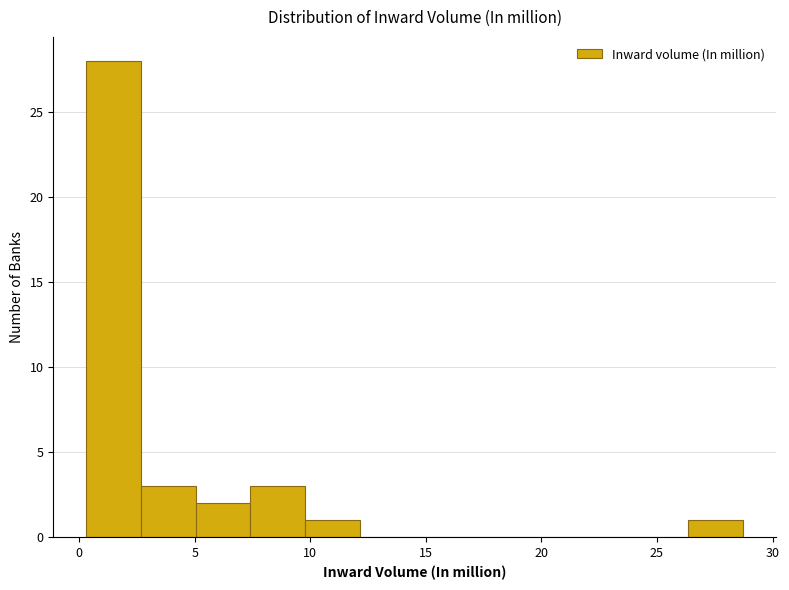

Reading left to right, list every bar in this chart as the range it spans on the x-axis followed by its height. Neither the bar edges nor the heights are printed on the chart, so give them approximately, as read against the axes.

0.5 to 2.5: 28
2.5 to 5.0: 3
5.0 to 7.5: 2
7.5 to 10.0: 3
10.0 to 12.0: 1
12.0 to 14.5: 0
14.5 to 17.0: 0
17.0 to 19.5: 0
19.5 to 21.5: 0
21.5 to 24.0: 0
24.0 to 26.5: 0
26.5 to 28.5: 1